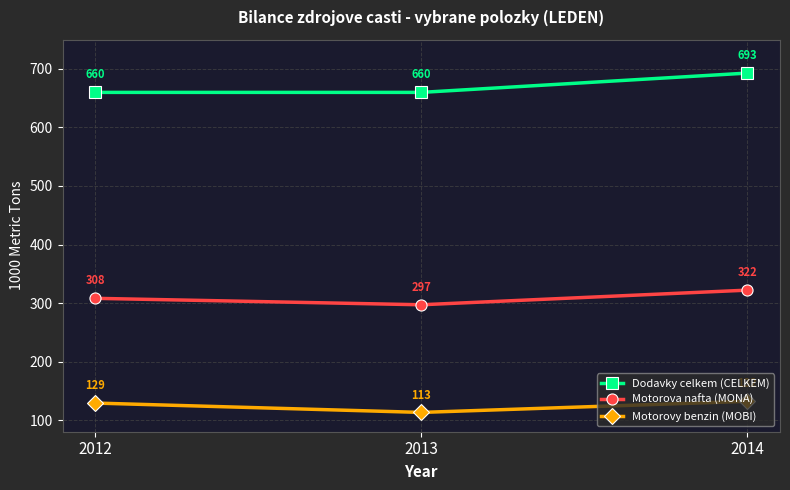

The Motorovy benzin (MOBI) series shows 113 at 2013. True or false?

True